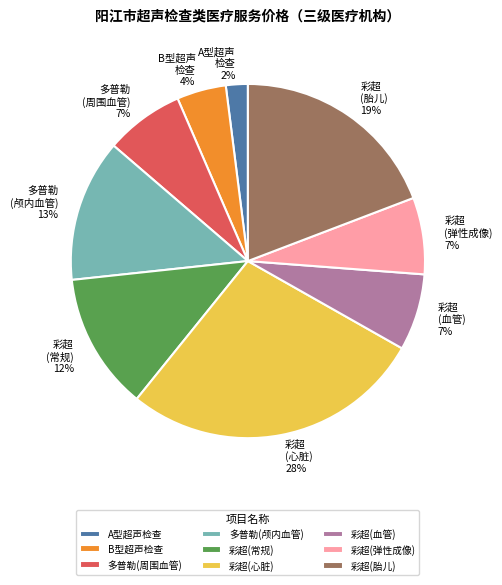

Is it true that 彩超 (心脏) 28% is 20% of the pie?

False